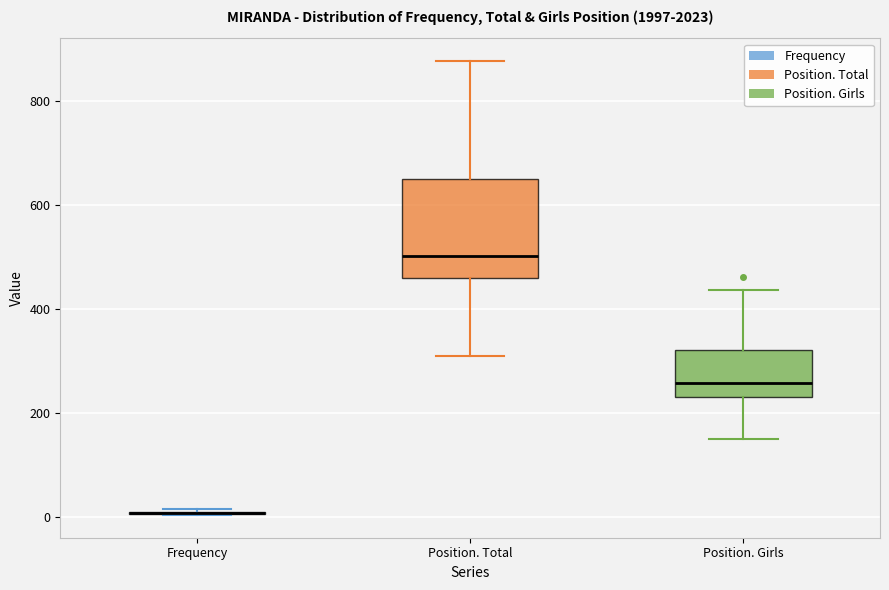

Reading left to right, transcribe this box plot: for each box, give where its median line is, the range the box spans, and where its two whiskers end, as read against the y-axis. The values are not printed on the chart, so give them approximately, as read against the axis.

Frequency: box collapsed to a line at 0, whiskers 0 to 20
Position. Total: median 500, box 460 to 660, whiskers 320 to 880
Position. Girls: median 260, box 240 to 320, whiskers 160 to 440